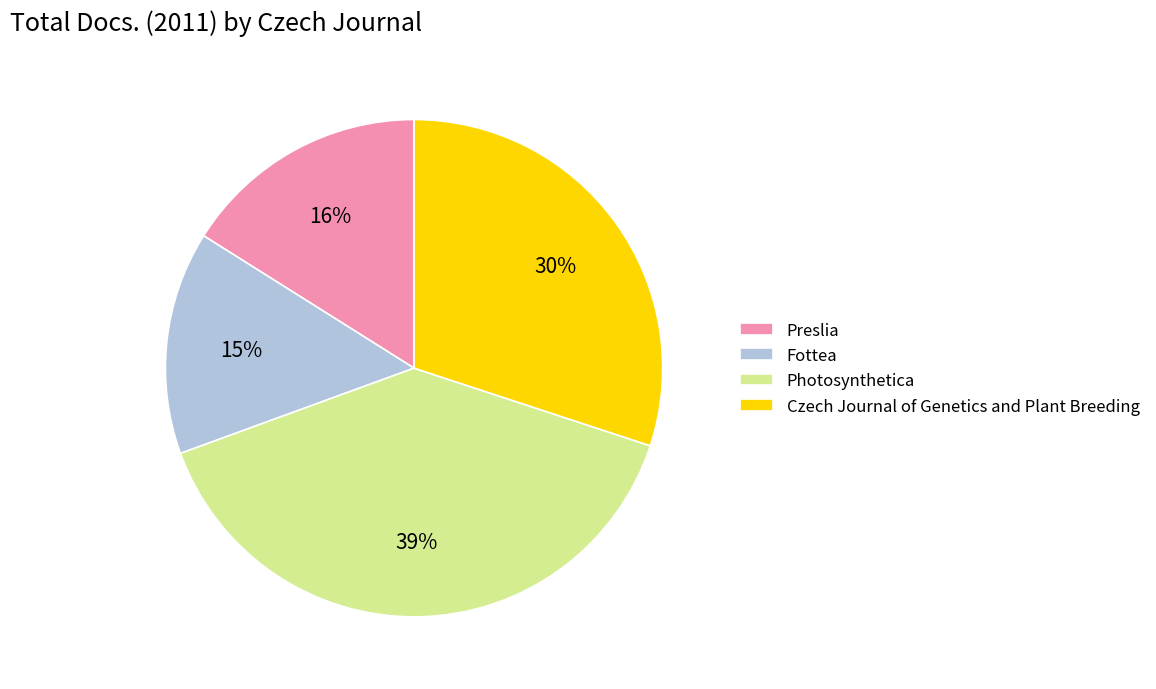

Is there any slice that represents more than half of the pie?

No